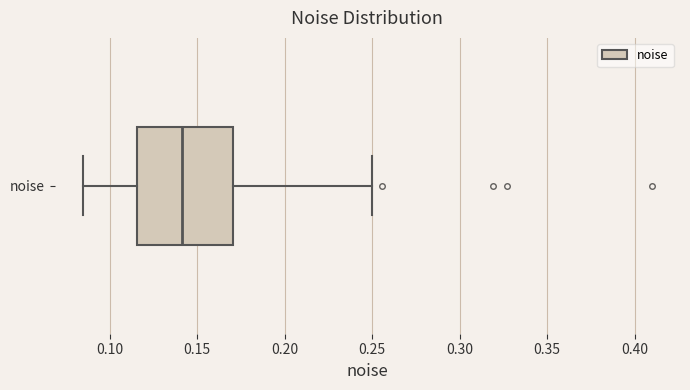

Read this box plot against the x-axis: the position of the median line, the range covered by the box, and the ends of both whiskers. The values are not printed on the chart, so give them approximately, as read against the axis.

median 0.140, box 0.115 to 0.170, whiskers 0.085 to 0.250